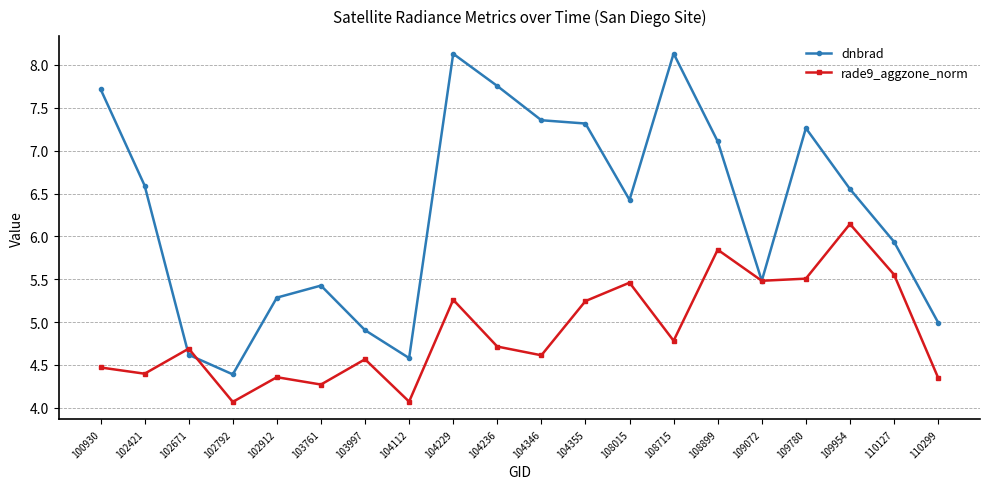

True or false: dnbrad has a value of 5.9 at 110127.

True